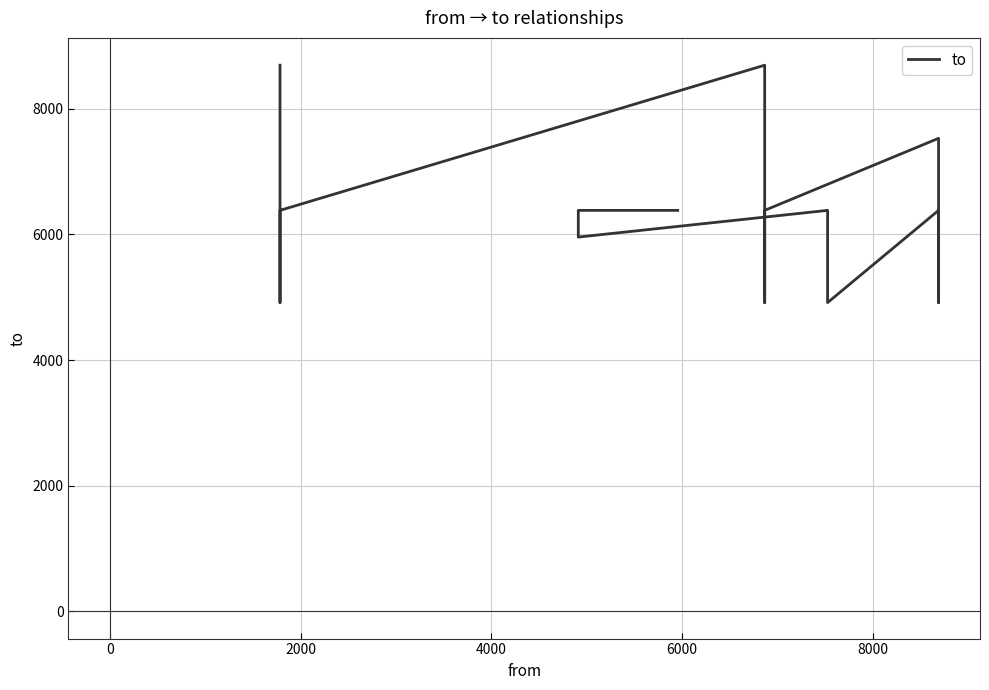

What is the value of the 16th point from the left?

6382